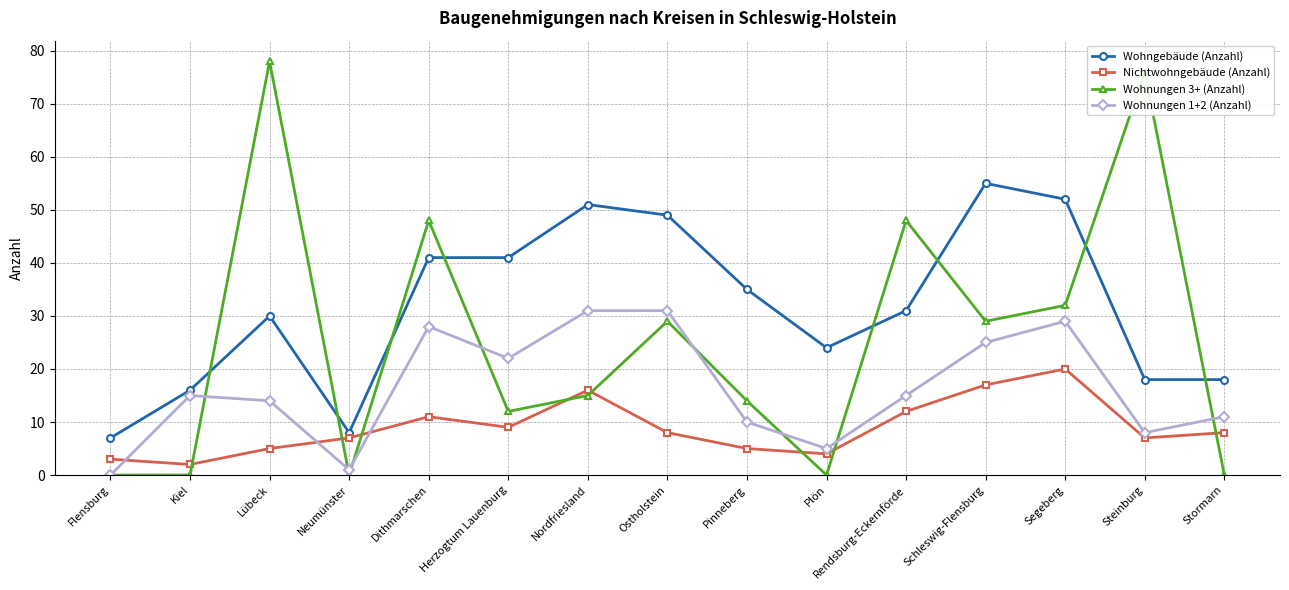

Where is the first local minimum for Wohngebäude (Anzahl)?

Neumünster